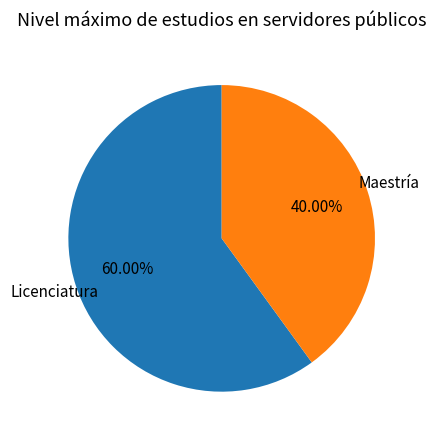

Which category has the biggest portion of the pie?

Licenciatura